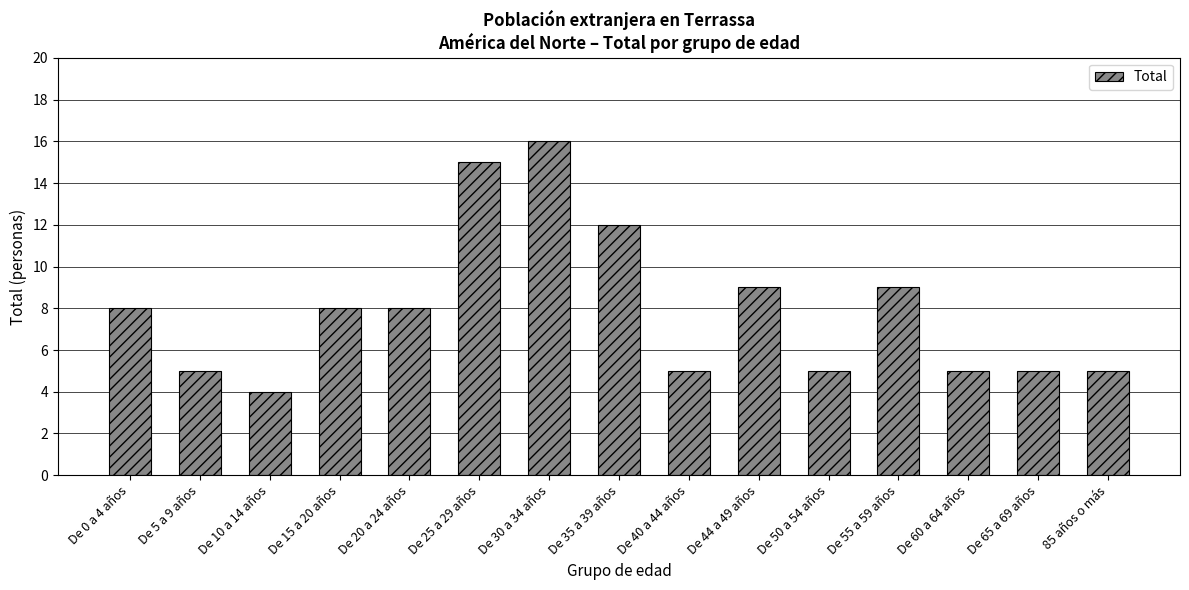

What position from the left is De 30 a 34 años?

7